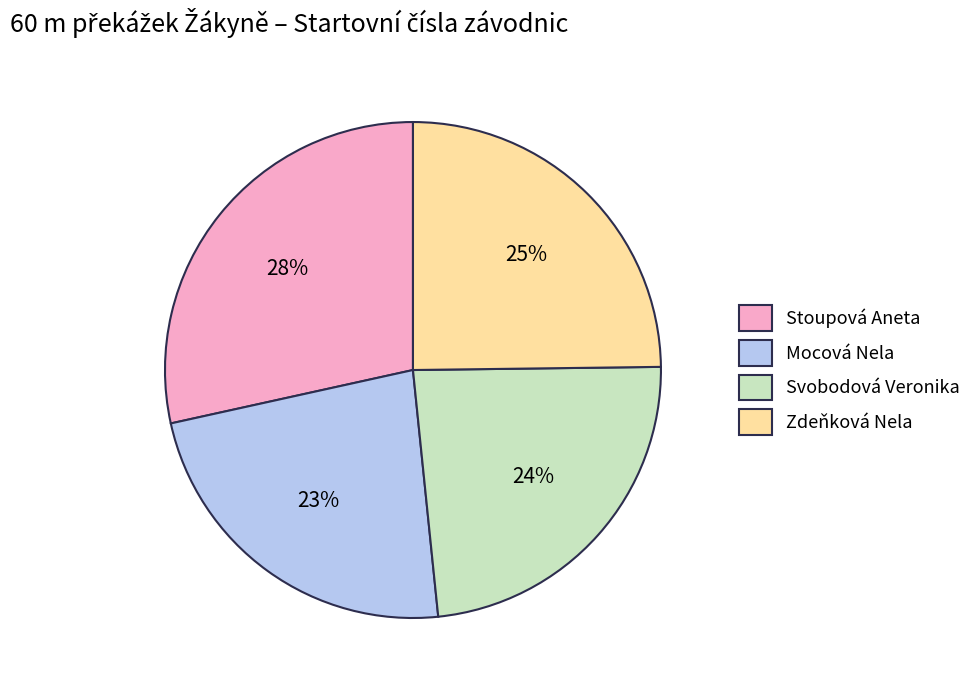

True or false: Mocová Nela accounts for 23% of the total.

True